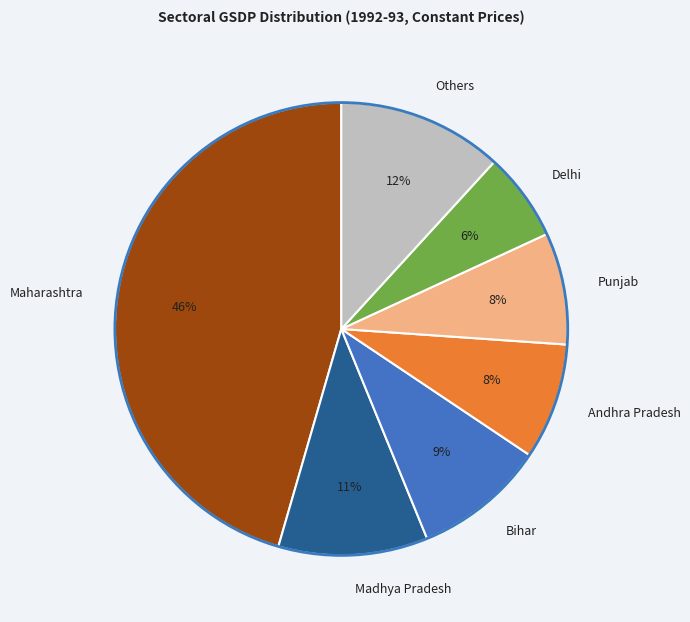

Is it true that Others is 4% of the pie?

False